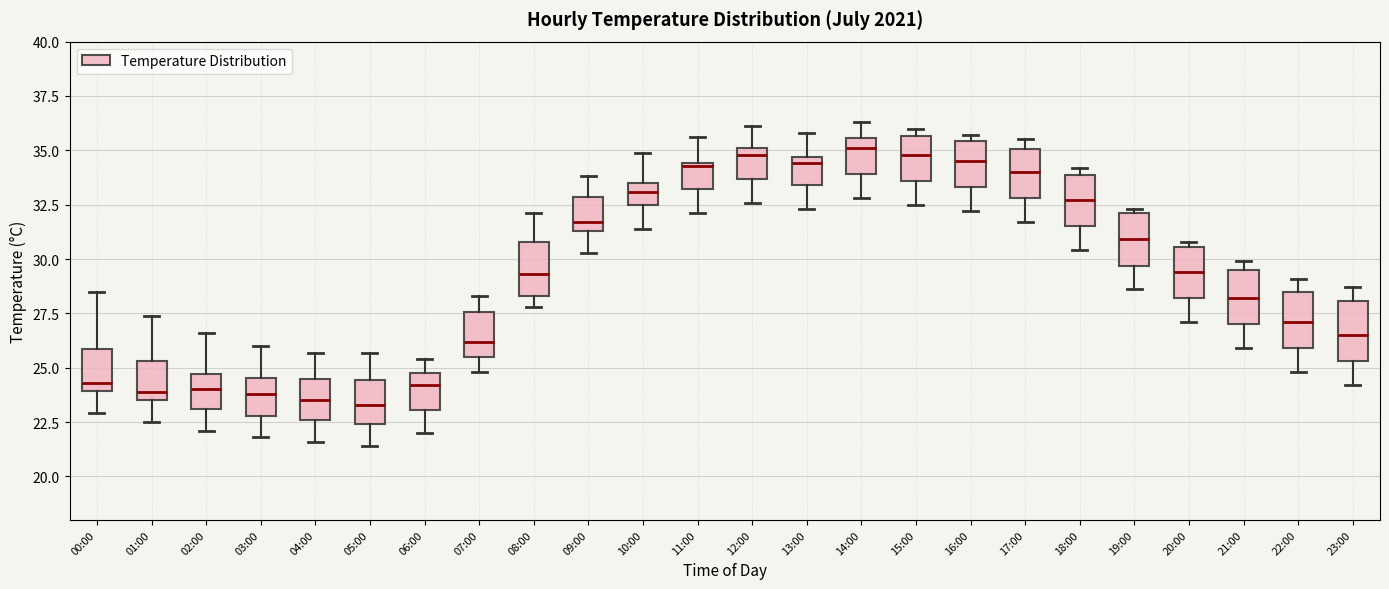

Reading left to right, read every box against the y-axis: the position of its median line, the range the box covers, and the ends of its whiskers. The values are not printed on the chart, so give them approximately, as read against the axis.

00:00: median 24.5, box 24.0 to 26.0, whiskers 23.0 to 28.5
01:00: median 24.0, box 23.5 to 25.5, whiskers 22.5 to 27.5
02:00: median 24.0, box 23.0 to 24.5, whiskers 22.0 to 26.5
03:00: median 24.0, box 23.0 to 24.5, whiskers 22.0 to 26.0
04:00: median 23.5, box 22.5 to 24.5, whiskers 21.5 to 25.5
05:00: median 23.5, box 22.5 to 24.5, whiskers 21.5 to 25.5
06:00: median 24.0, box 23.0 to 25.0, whiskers 22.0 to 25.5
07:00: median 26.0, box 25.5 to 27.5, whiskers 25.0 to 28.5
08:00: median 29.5, box 28.5 to 31.0, whiskers 28.0 to 32.0
09:00: median 31.5 (just above the box's lower edge), box 31.5 to 33.0, whiskers 30.5 to 34.0
10:00: median 33.0, box 32.5 to 33.5, whiskers 31.5 to 35.0
11:00: median 34.5, box 33.0 to 34.5, whiskers 32.0 to 35.5
12:00: median 35.0 (just below the box's upper edge), box 33.5 to 35.0, whiskers 32.5 to 36.0
13:00: median 34.5 (just below the box's upper edge), box 33.5 to 34.5, whiskers 32.5 to 36.0
14:00: median 35.0, box 34.0 to 35.5, whiskers 33.0 to 36.5
15:00: median 35.0, box 33.5 to 35.5, whiskers 32.5 to 36.0
16:00: median 34.5, box 33.5 to 35.5, whiskers 32.0 to 35.5 (just above the box's upper edge)
17:00: median 34.0, box 33.0 to 35.0, whiskers 31.5 to 35.5
18:00: median 32.5, box 31.5 to 34.0, whiskers 30.5 to 34.0 (just above the box's upper edge)
19:00: median 31.0, box 29.5 to 32.0, whiskers 28.5 to 32.5
20:00: median 29.5, box 28.0 to 30.5, whiskers 27.0 to 31.0
21:00: median 28.0, box 27.0 to 29.5, whiskers 26.0 to 30.0
22:00: median 27.0, box 26.0 to 28.5, whiskers 25.0 to 29.0
23:00: median 26.5, box 25.5 to 28.0, whiskers 24.0 to 28.5